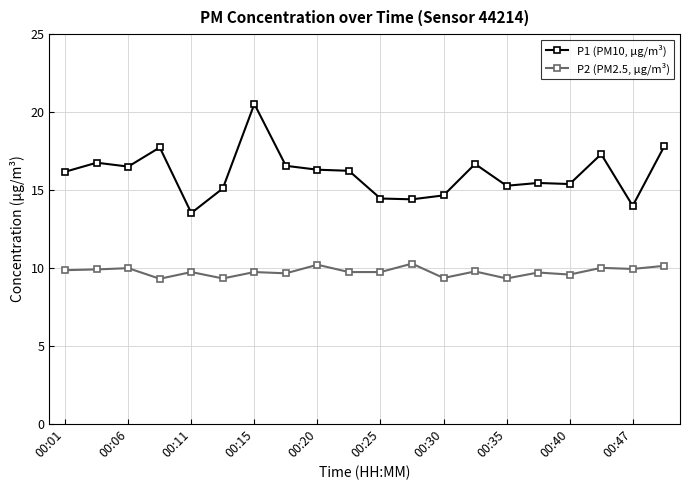

True or false: P2 (PM2.5, µg/m³) and P1 (PM10, µg/m³) intersect in this chart.

False